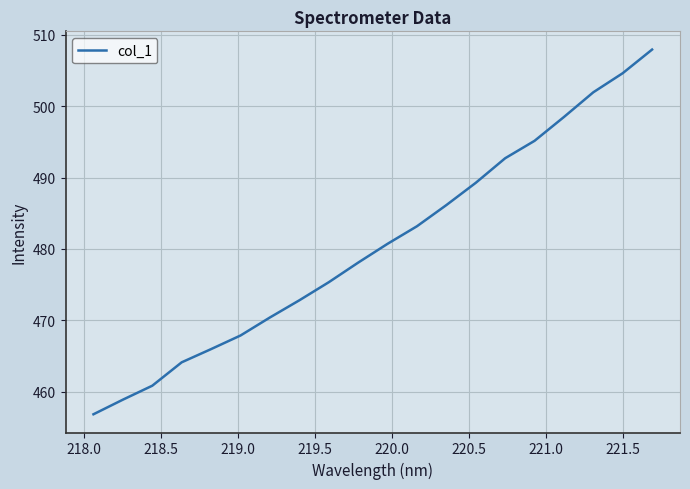

What is the difference between the maximum and minimum values?

51.1